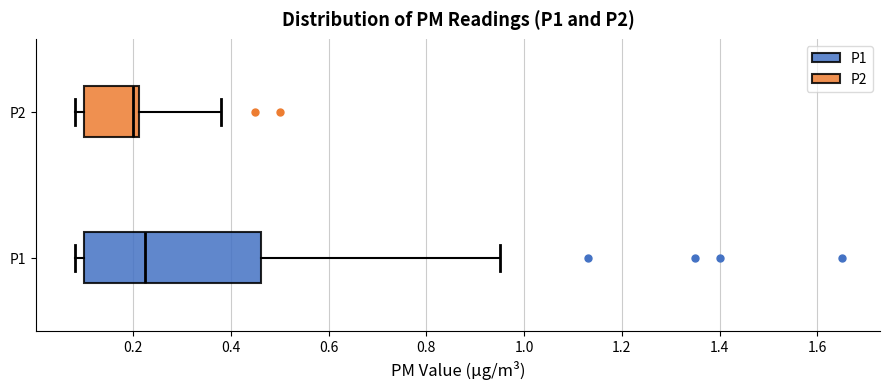

Which box is the widest, from its left edge to its right edge?

P1